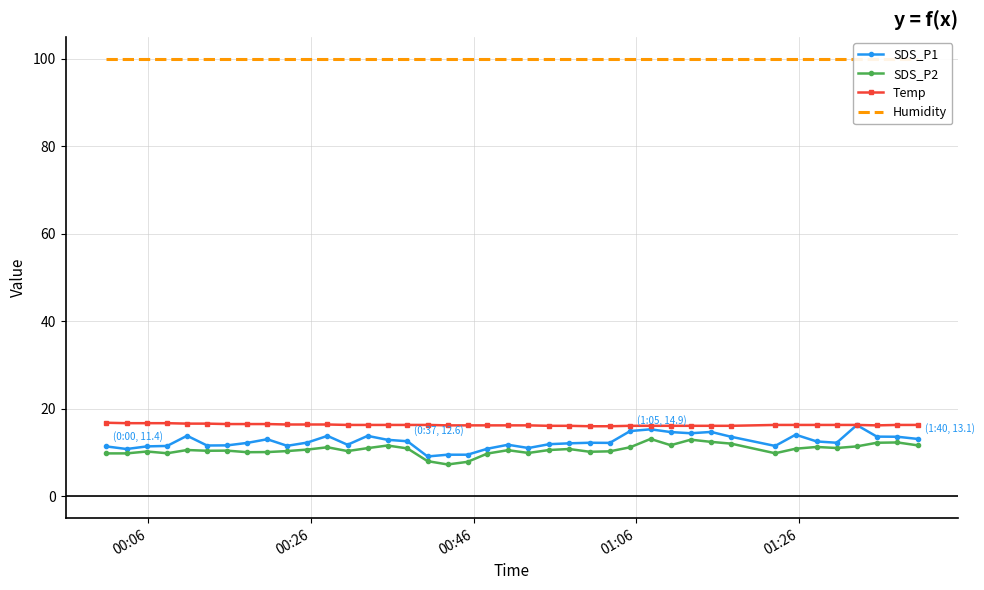

What is the lowest value of the Temp series?

16.0